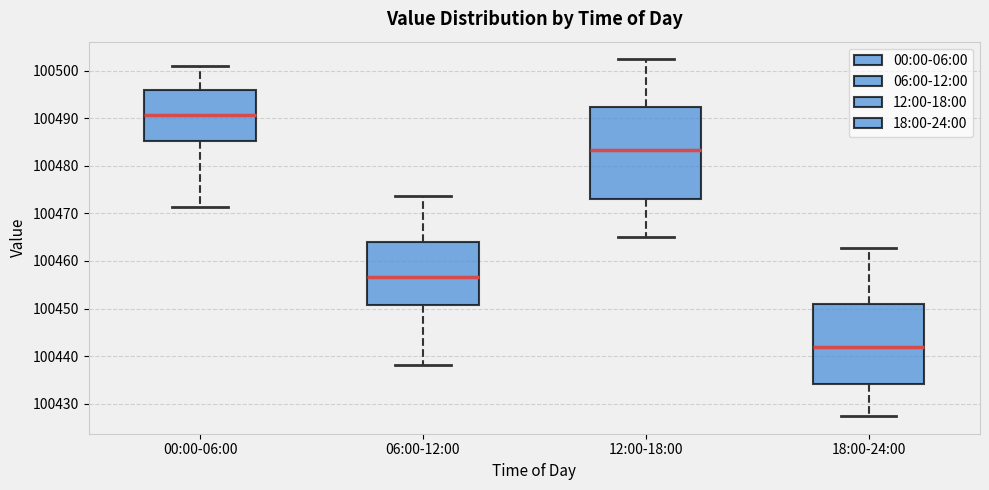

Comparing the boxes themselves (not the whiskers), which one is the tallest?

12:00-18:00